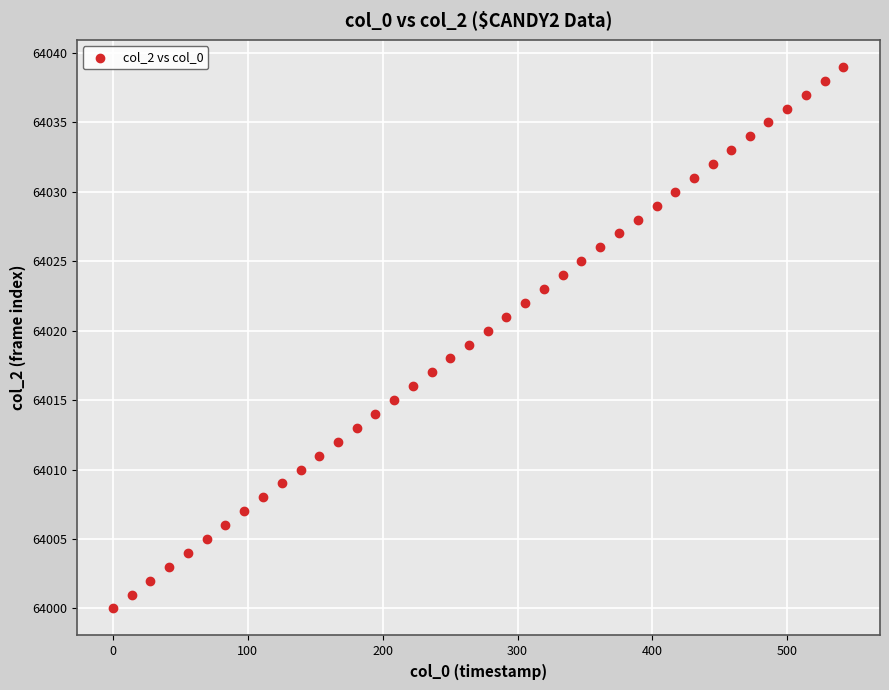

What is the range of Y values (max minus min)?

39